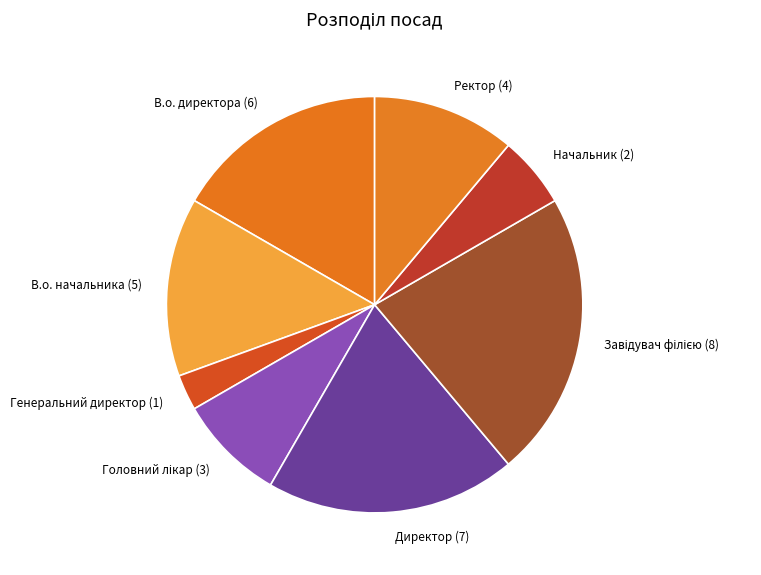

Between В.о. начальника and Ректор, which is larger?

В.о. начальника